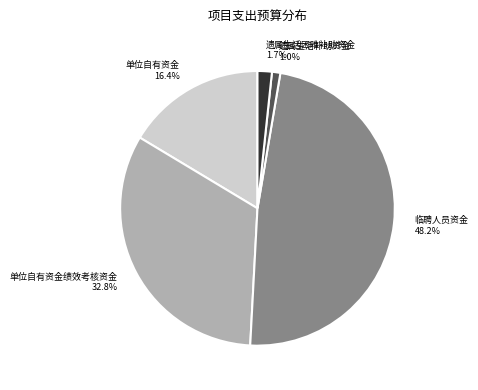

Rank the categories by value from highest to lowest.

临聘人员资金, 单位自有资金绩效考核资金, 单位自有资金, 遗属生活困难补助资金, 遗属生活补助资金